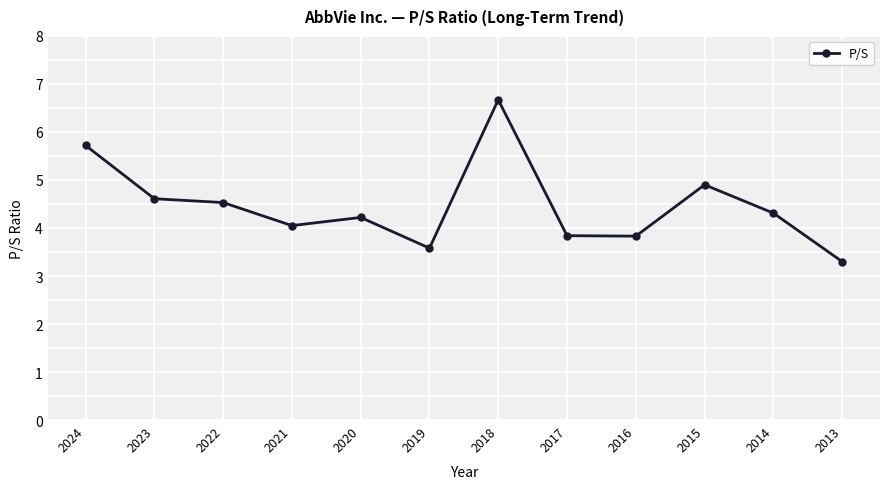

What is the sum of all values?

53.6